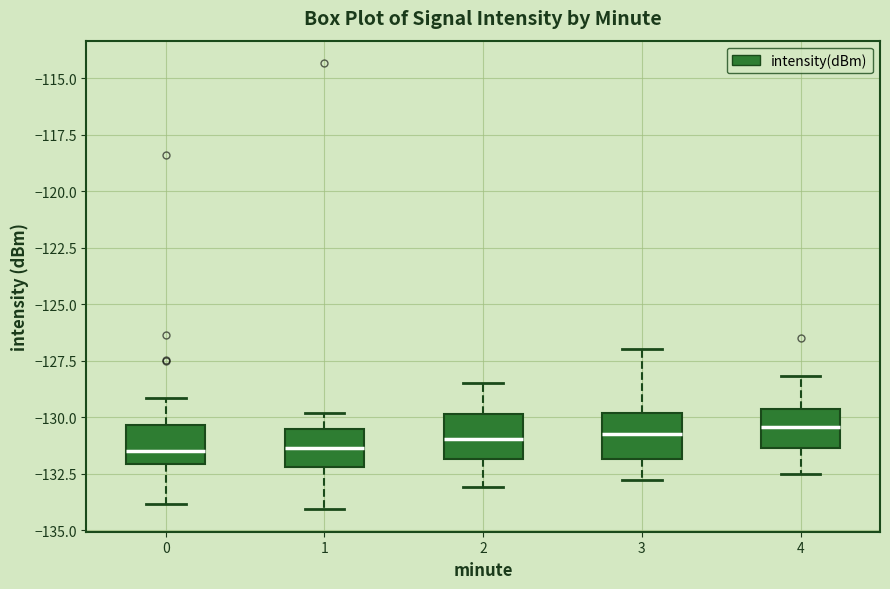

Where is the lower edge of the box at x = 0 on the y-axis? The values are not printed on the chart, so give them approximately, as read against the axis.

-132.0